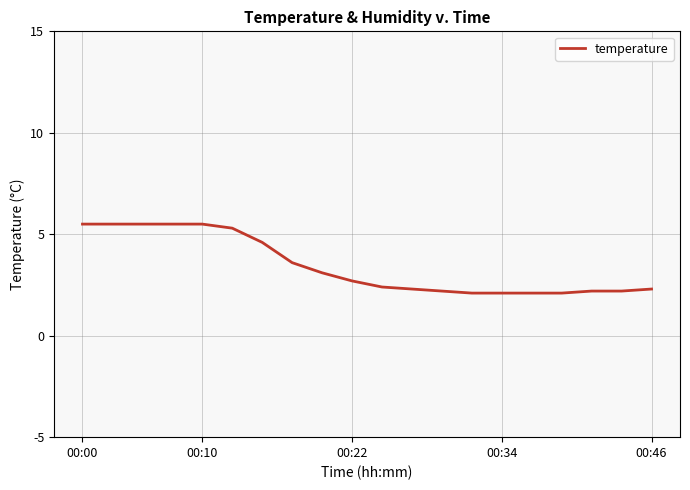

What is the greatest value displayed?

5.5